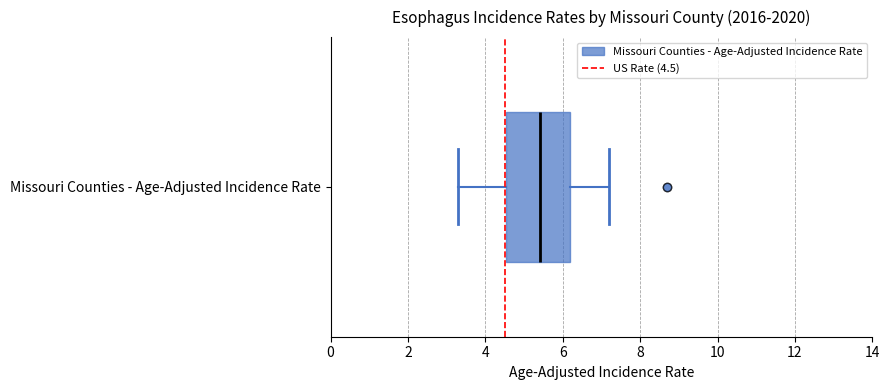

Read this box plot against the x-axis: the position of the median line, the range covered by the box, and the ends of both whiskers. The values are not printed on the chart, so give them approximately, as read against the axis.

median 5.4, box 4.6 to 6.2, whiskers 3.4 to 7.2